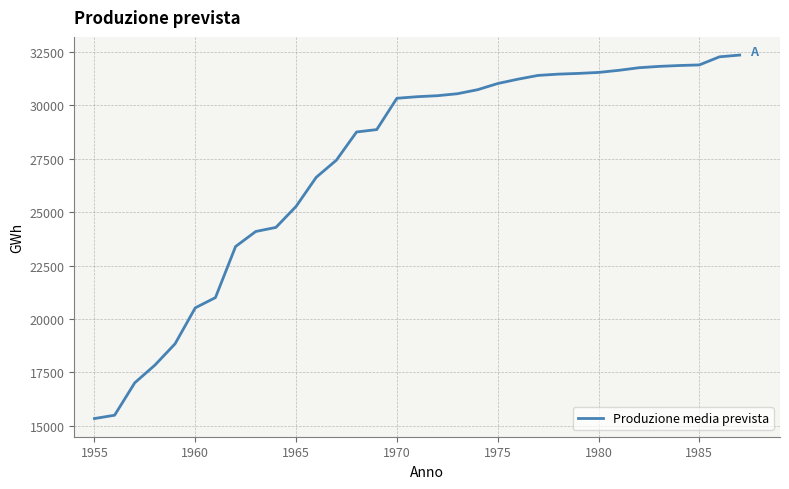

What is the minimum value shown in the chart?

15328